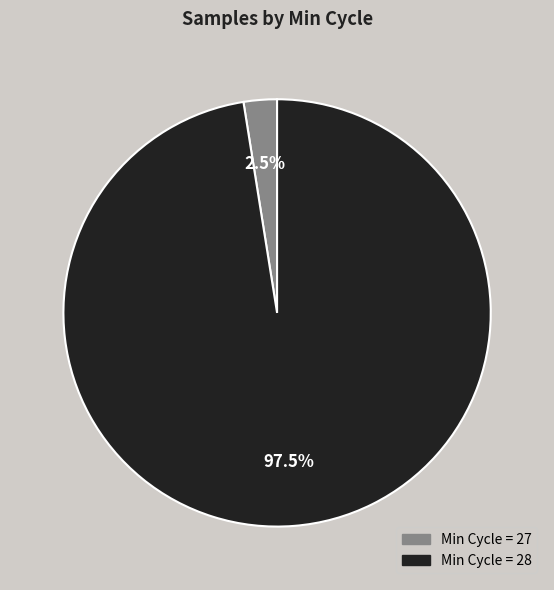

Does any single category account for the majority?

Yes